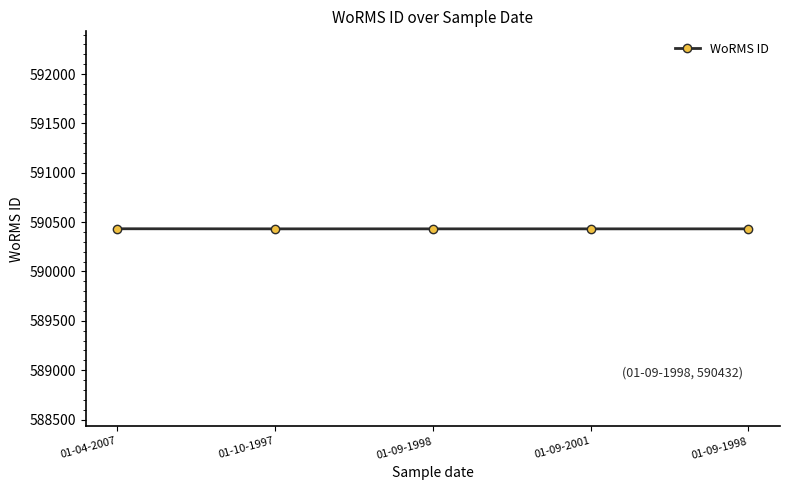

What is the greatest value displayed?

590433